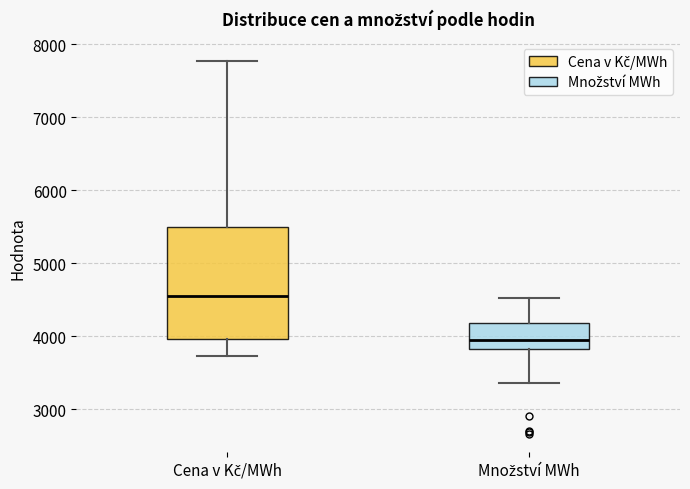

Reading left to right, transcribe this box plot: for each box, give where its median line is, the range the box spans, and where its two whiskers end, as read against the y-axis. The values are not printed on the chart, so give them approximately, as read against the axis.

Cena v Kč/MWh: median 4600, box 4000 to 5500, whiskers 3700 to 7800
Množství MWh: median 4000, box 3800 to 4200, whiskers 3400 to 4500